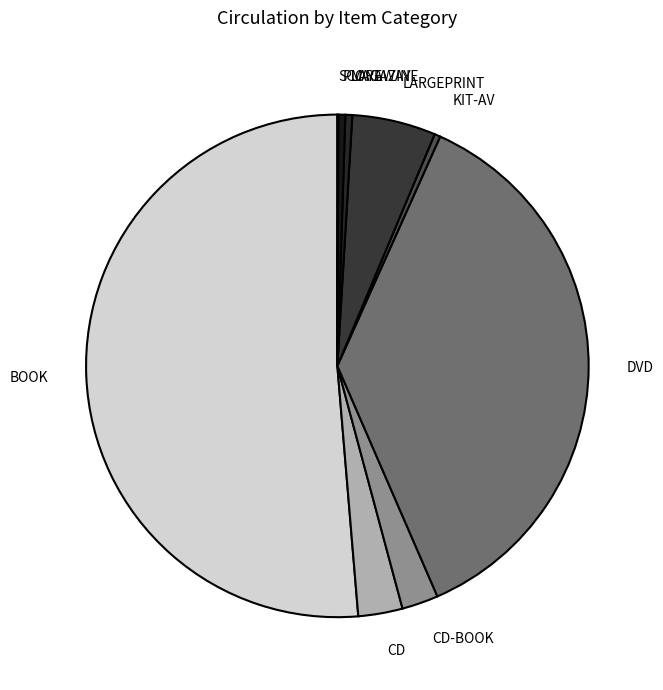

True or false: KIT-AV accounts for 10% of the total.

False